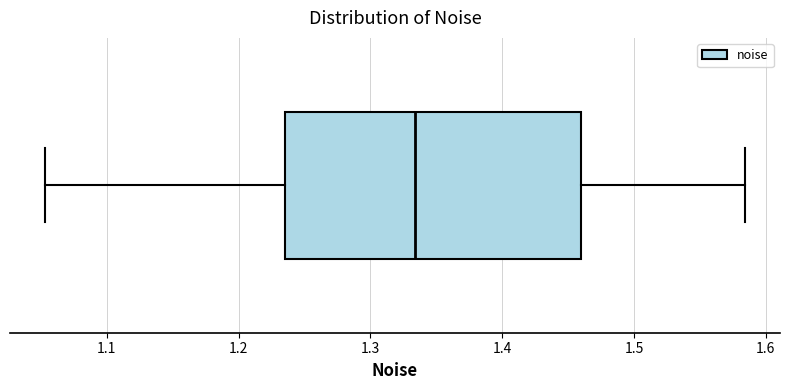

Read this box plot against the x-axis: the position of the median line, the range covered by the box, and the ends of both whiskers. The values are not printed on the chart, so give them approximately, as read against the axis.

median 1.33, box 1.23 to 1.46, whiskers 1.05 to 1.58